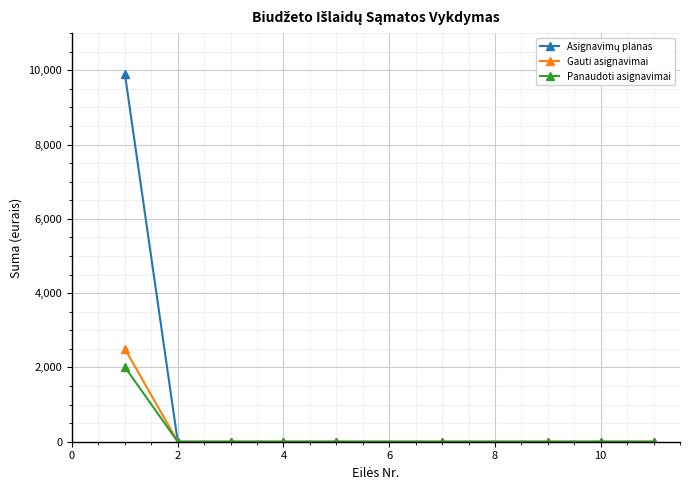

Count the number of categories in the chart.

9